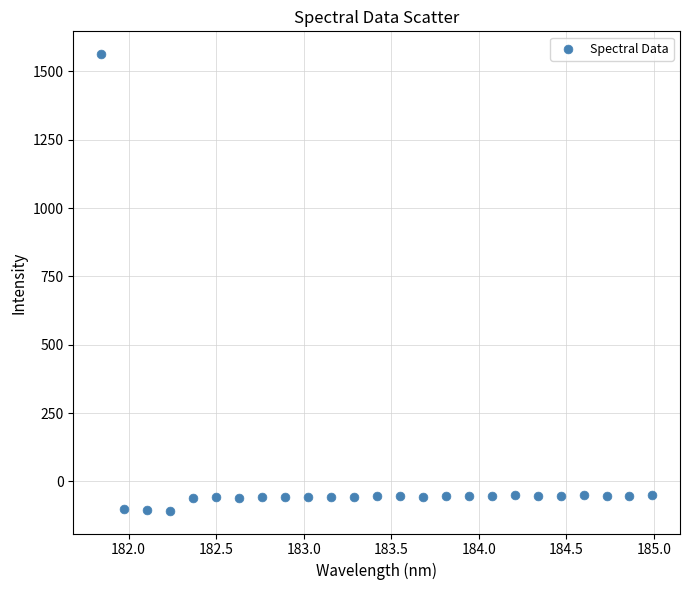

What is the range of X values (max minus min)?

3.1